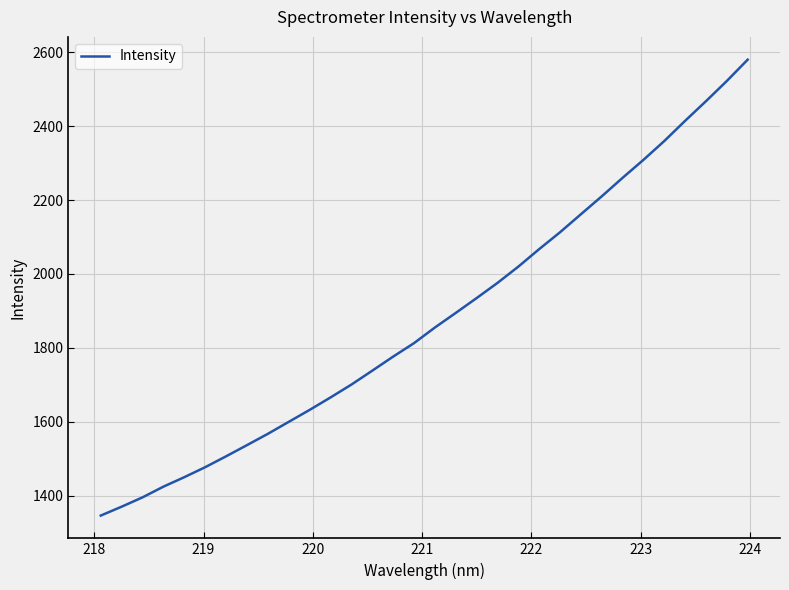

How many values are below 1854?

16